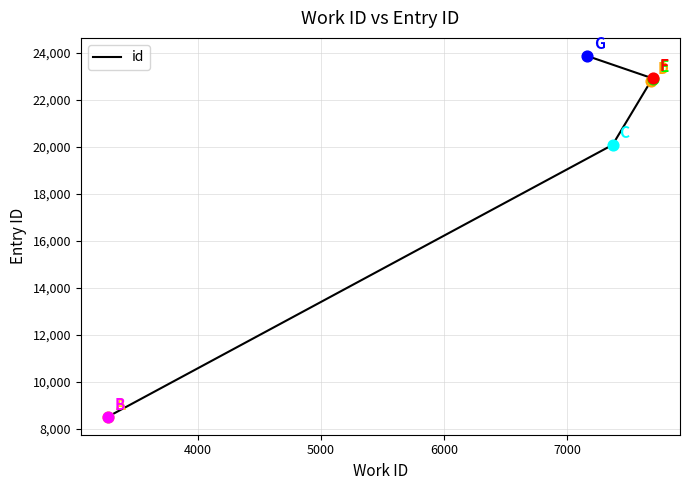

Approximately how many times larger is the value at 4000 compared to 7000?

0.4